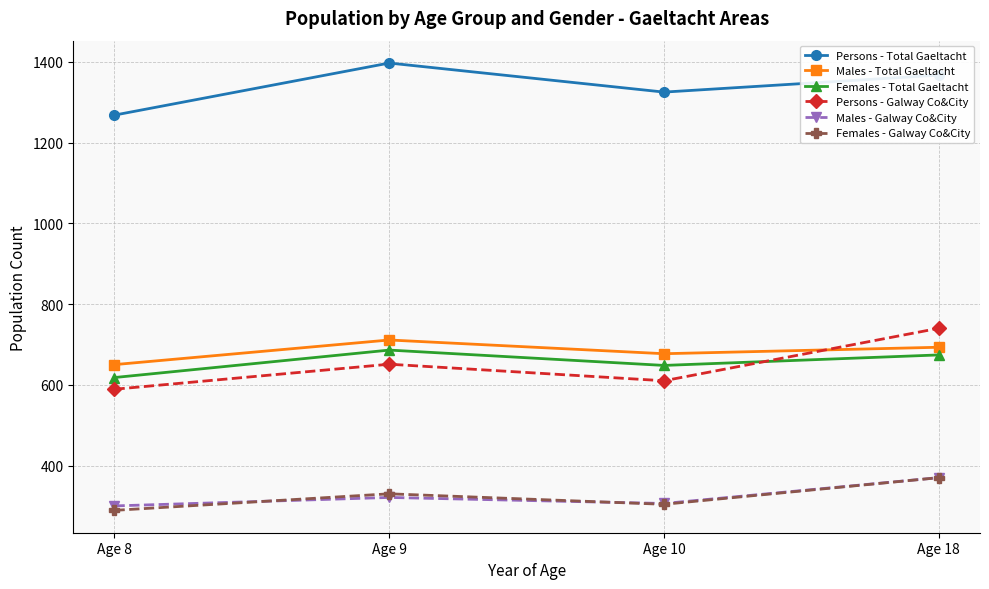

What is the lowest value of the Females - Total Gaeltacht series?

618